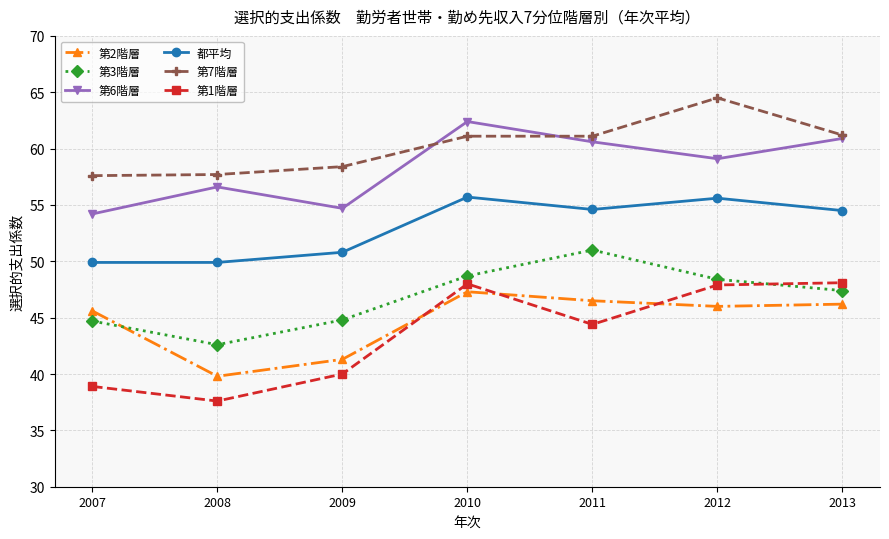

True or false: 第7階層 and 第1階層 intersect in this chart.

False